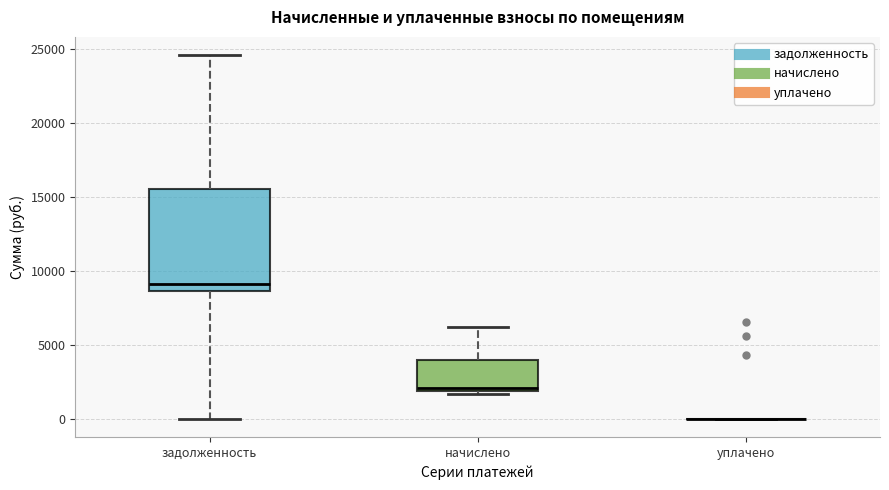

Which box is the tallest, from its lower edge to its upper edge?

задолженность